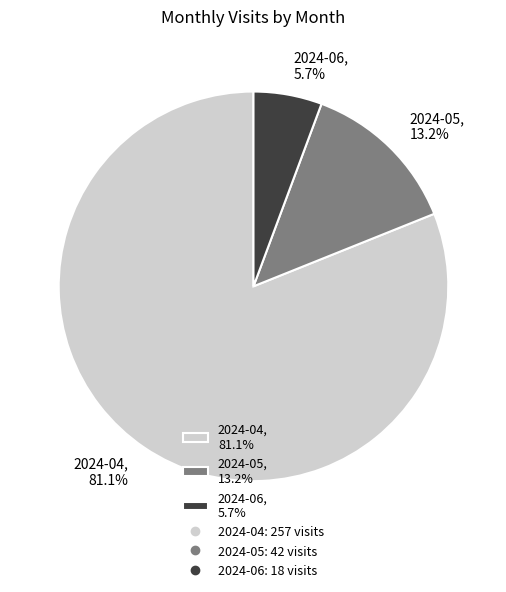

The 2024-06 slice represents 6% of the pie. True or false?

True